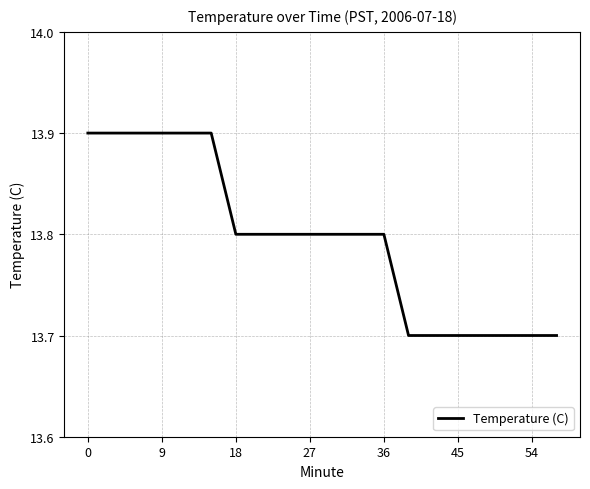

What is the greatest value displayed?

13.9